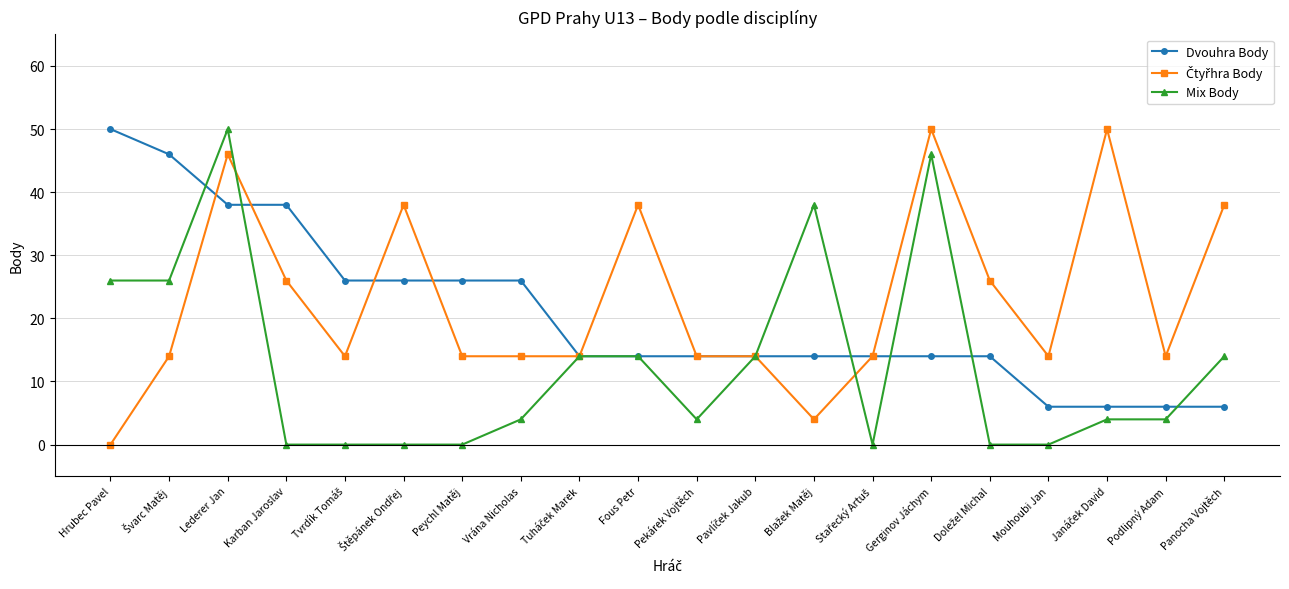

Where is the first local maximum for Mix Body?

Lederer Jan